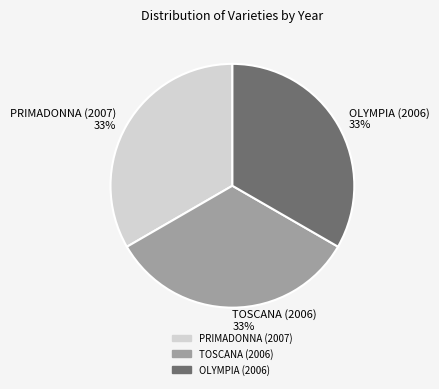

How many slices are in this pie chart?

3